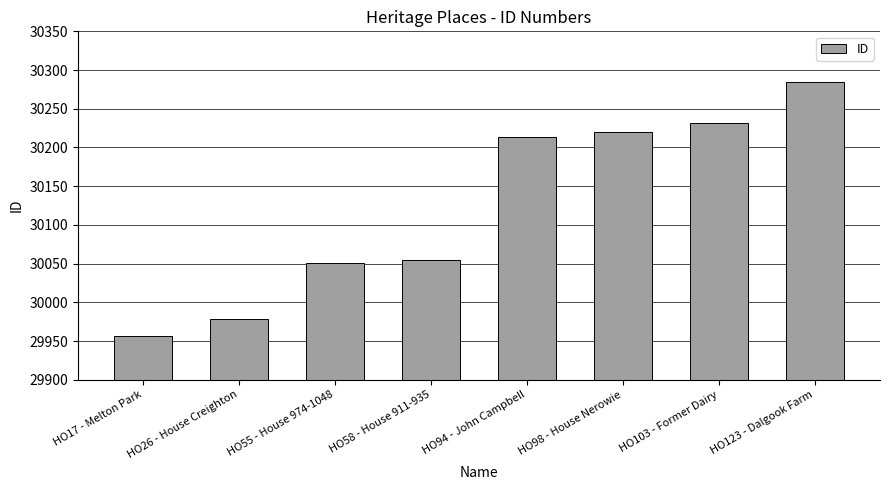

The chart shows a value of 18075 at HO98 - House Nerowie. True or false?

False